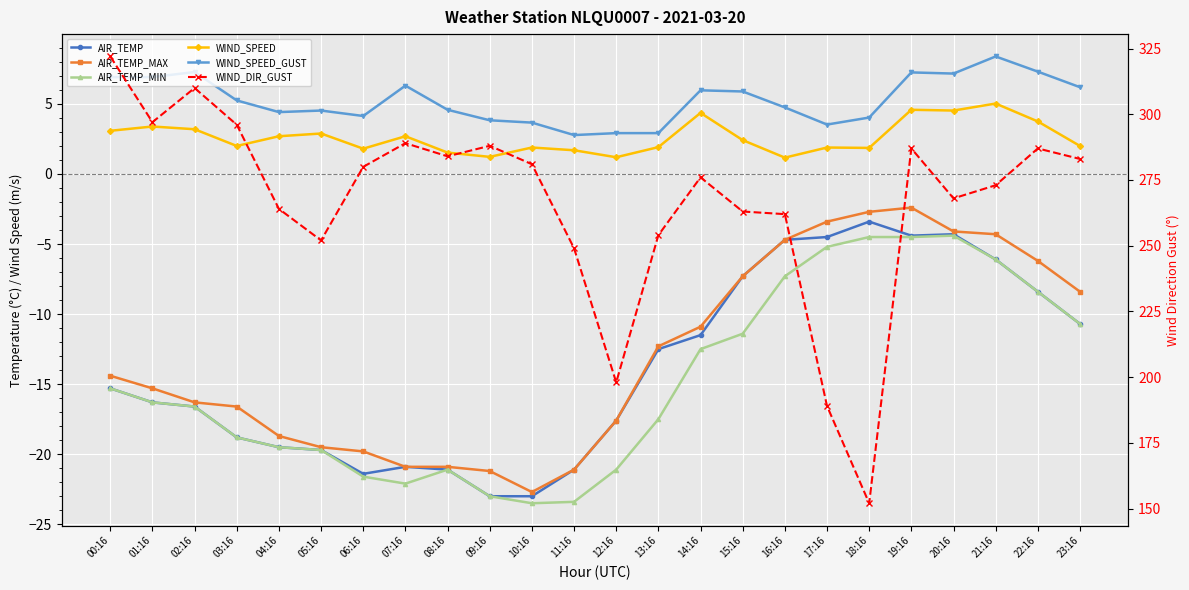

True or false: AIR_TEMP_MAX and AIR_TEMP_MIN cross at least once.

False